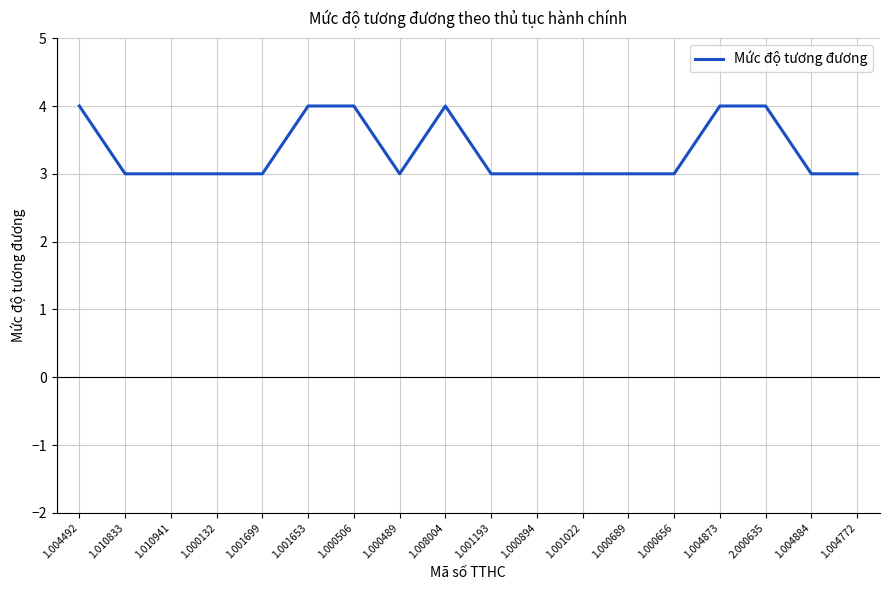

What is the greatest value displayed?

4